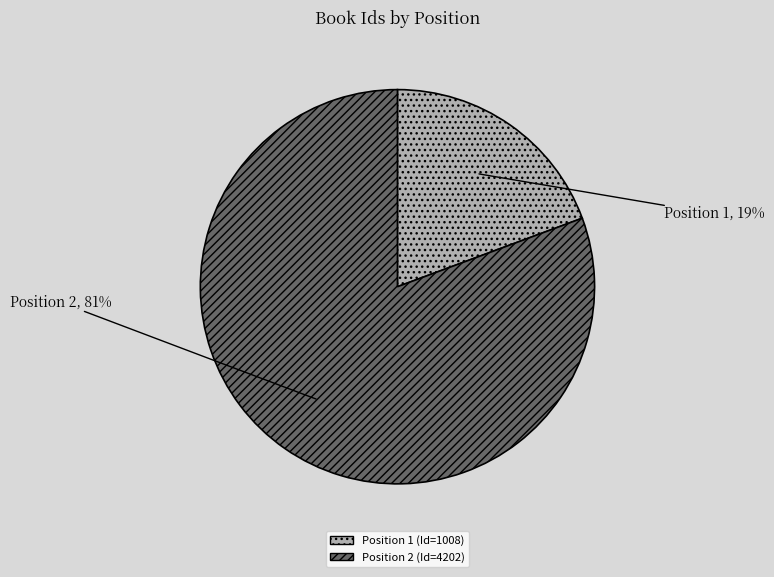

Does any single category account for the majority?

Yes